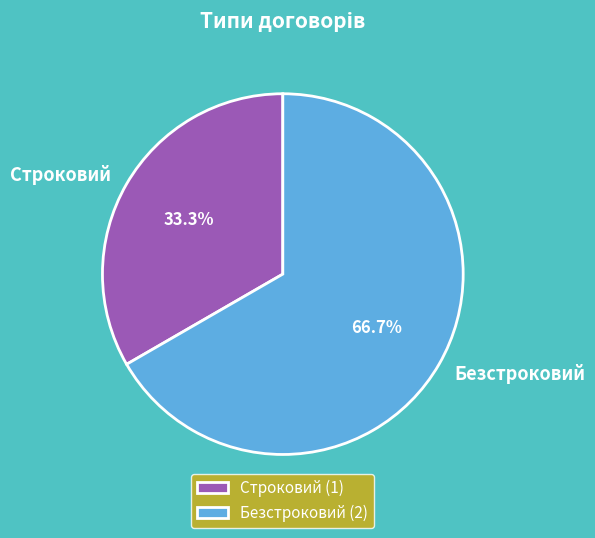

Is there any slice that represents more than half of the pie?

Yes